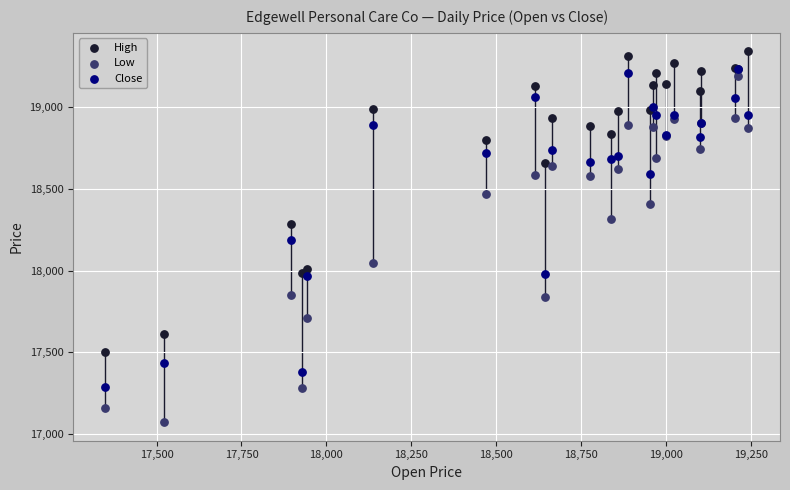

Which series contains the highest Y value?

High